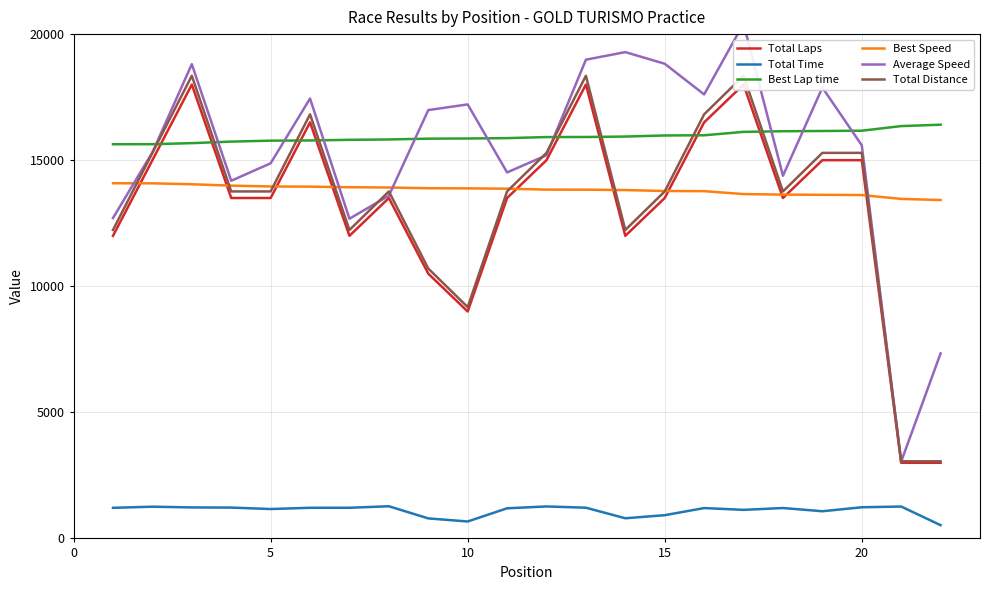

What is the difference between the maximum and minimum values in the Best Speed series?

665.2